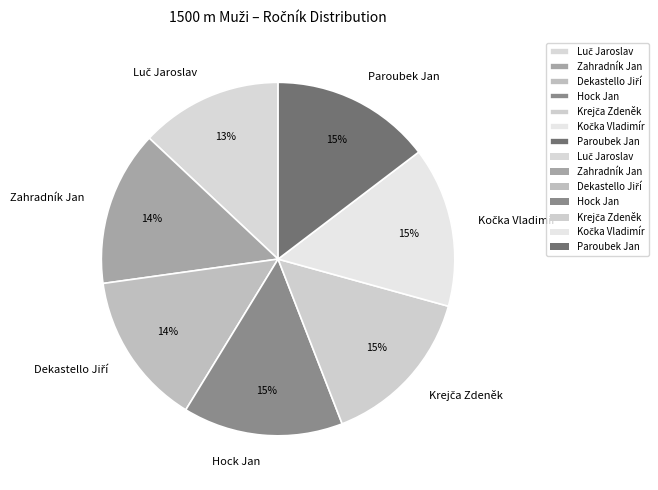

Is there a majority slice in this chart?

No